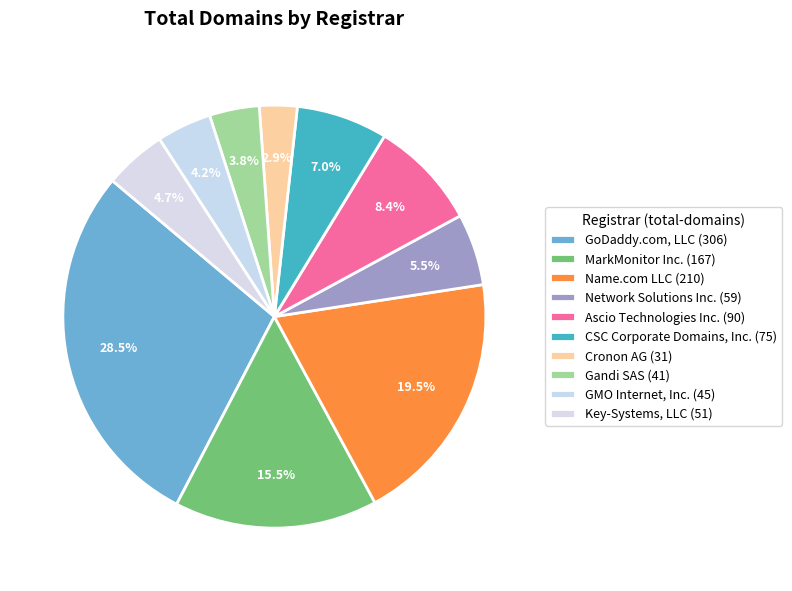

How many slices are in this pie chart?

10